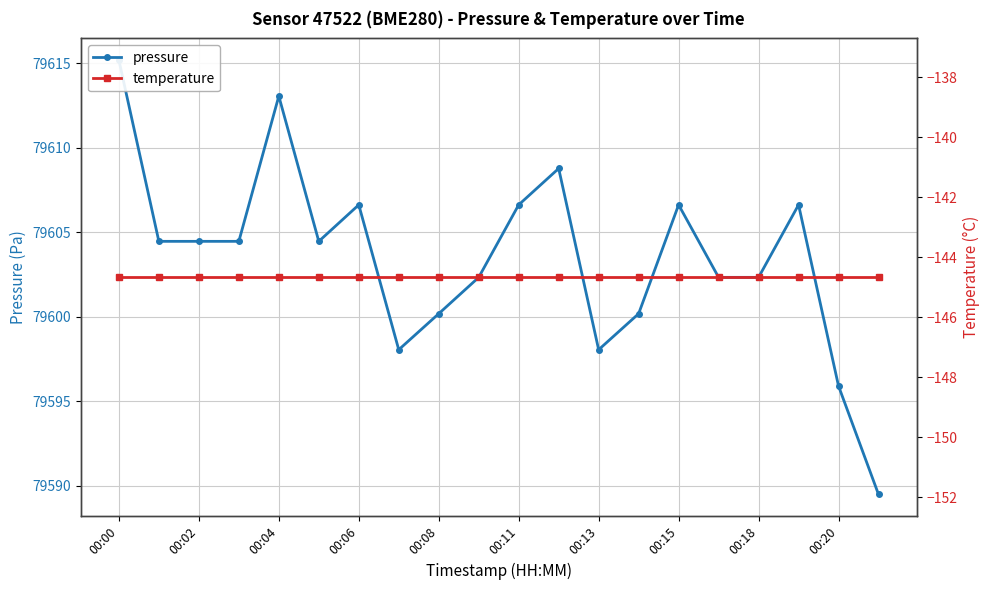

What is the average value of the pressure series?

79603.5